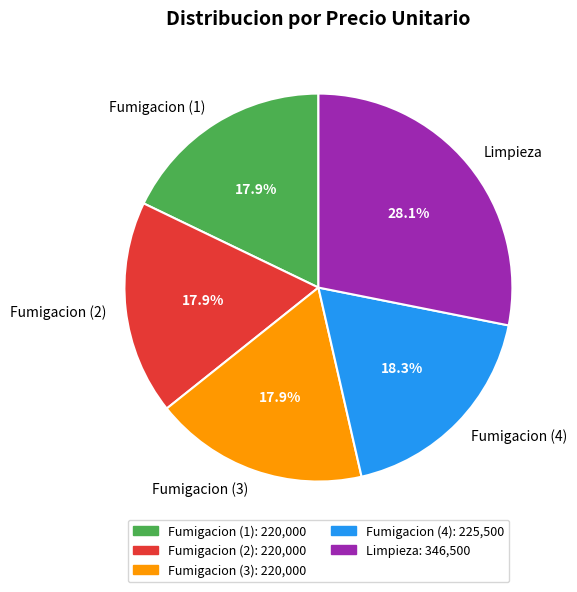

Does Limpieza account for over 50% of the chart?

No